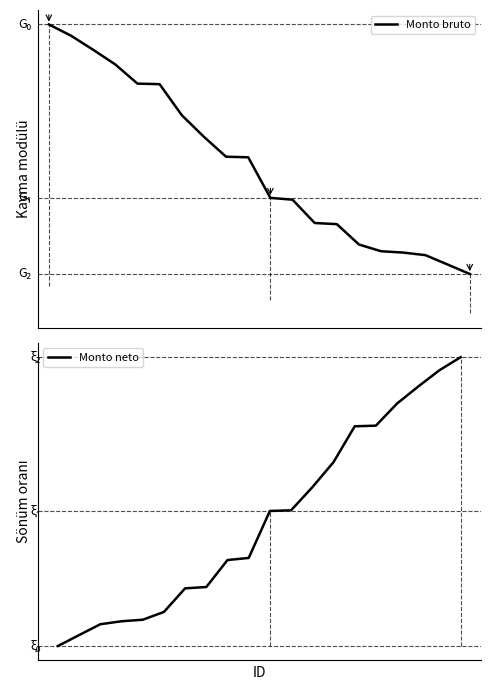

The value of Monto neto at 5 is 3171.1. True or false?

False